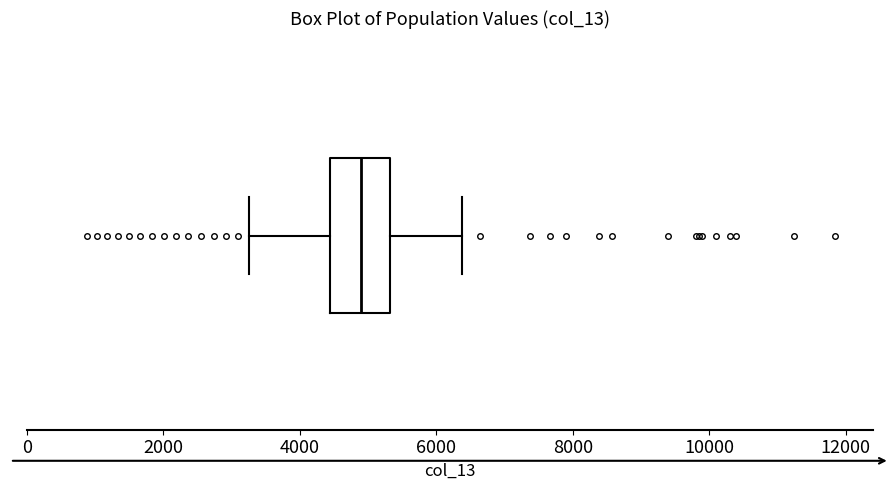

Read this box plot against the x-axis: the position of the median line, the range covered by the box, and the ends of both whiskers. The values are not printed on the chart, so give them approximately, as read against the axis.

median 4800, box 4400 to 5400, whiskers 3200 to 6400